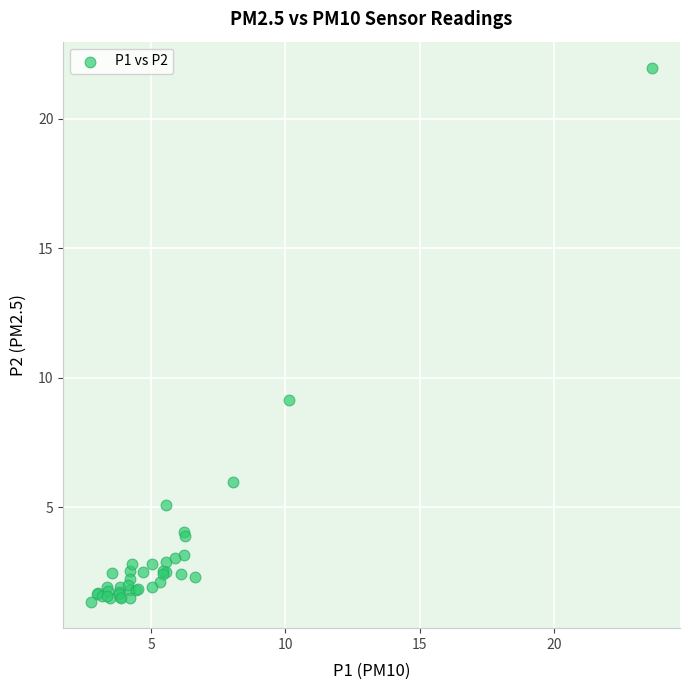

What Y value in the scatter plot is closest to 11?

9.1